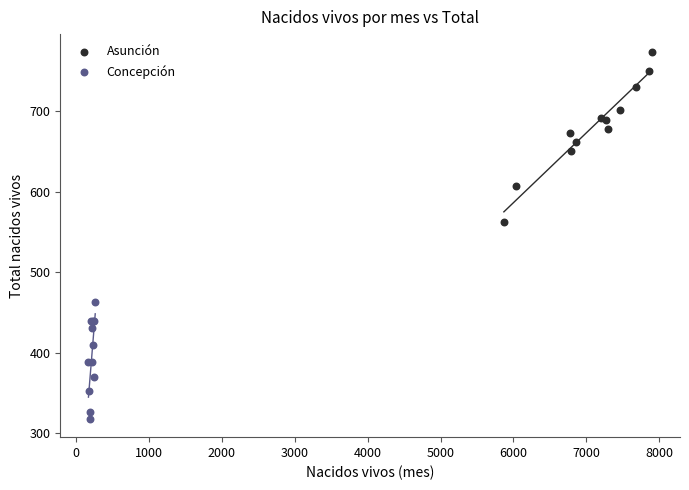

Which series contains the highest Y value?

Asunción